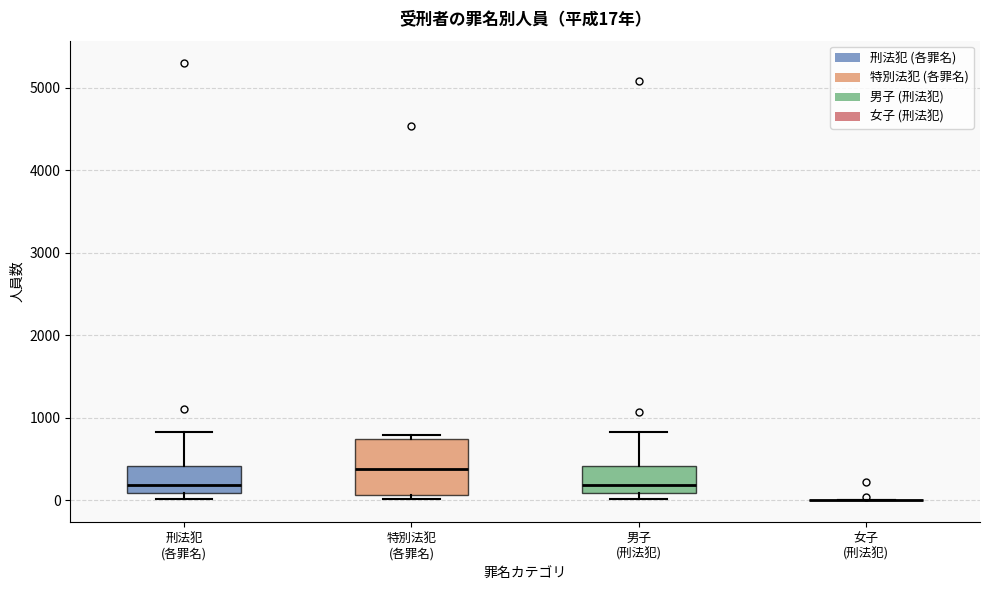

Comparing the boxes themselves (not the whiskers), which one is the tallest?

特別法犯 (各罪名)